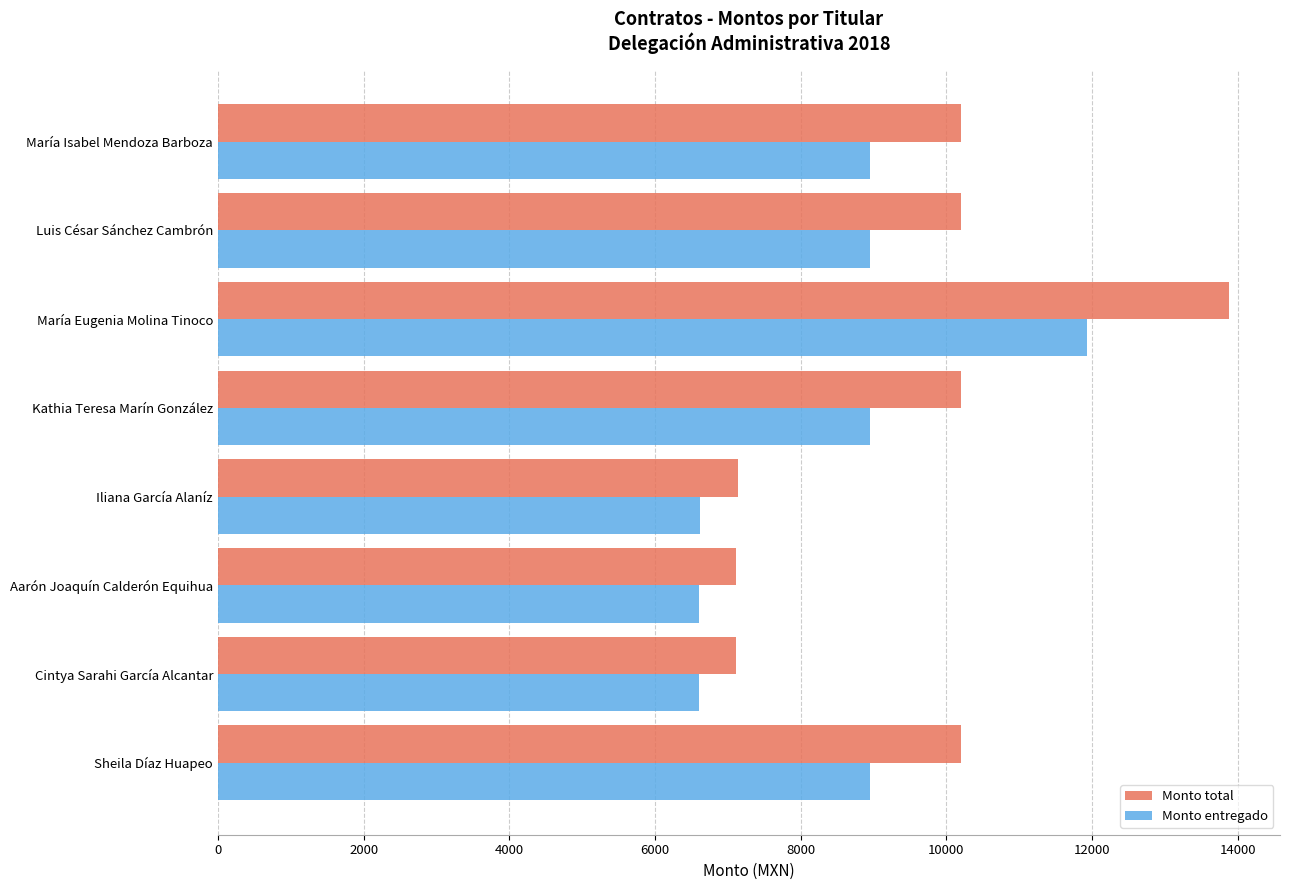

What is the total value across all series at Luis César Sánchez Cambrón?

19160.8